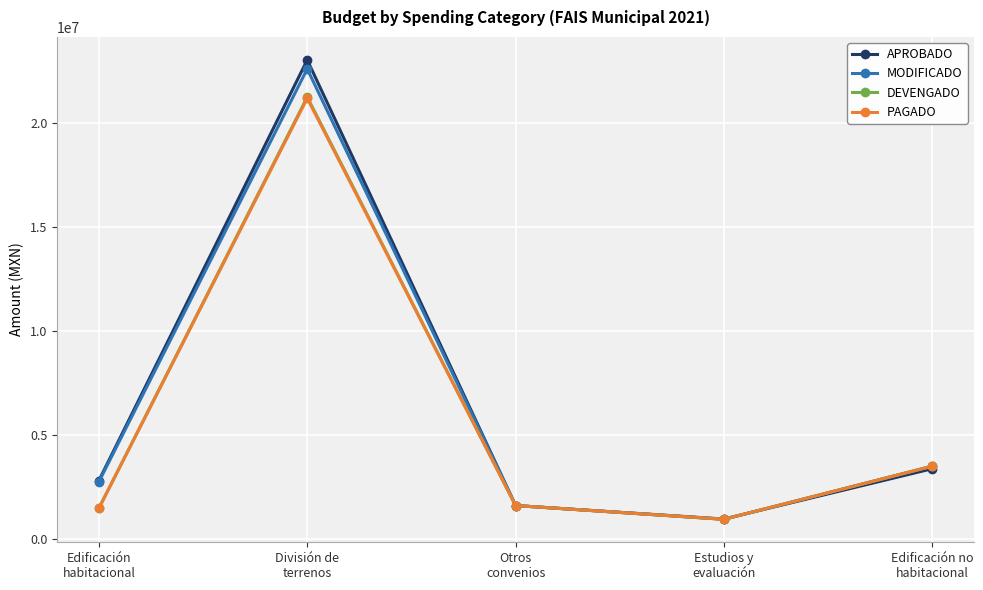

Which series has the widest spread of values?

APROBADO